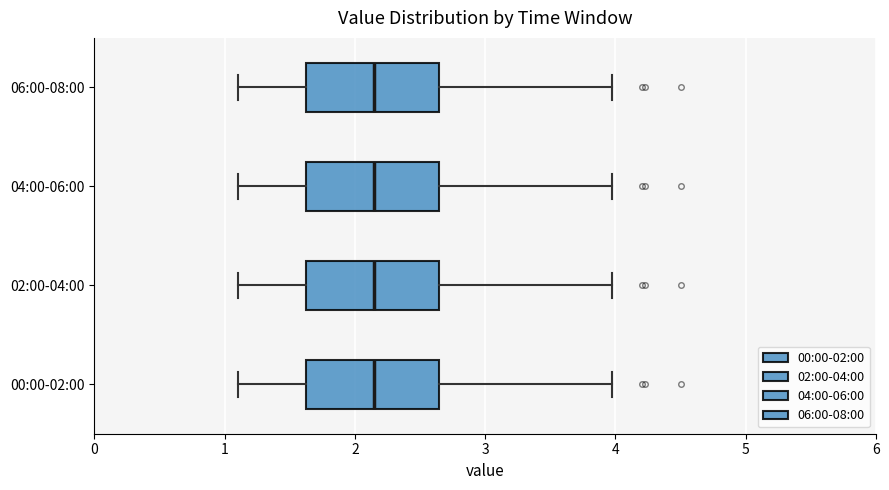

Reading bottom to top, transcribe this box plot: for each box, give where its median line is, the range the box spans, and where its two whiskers end, as read against the x-axis. The values are not printed on the chart, so give them approximately, as read against the axis.

00:00-02:00: median 2.2, box 1.6 to 2.6, whiskers 1.1 to 4.0
02:00-04:00: median 2.2, box 1.6 to 2.6, whiskers 1.1 to 4.0
04:00-06:00: median 2.2, box 1.6 to 2.6, whiskers 1.1 to 4.0
06:00-08:00: median 2.2, box 1.6 to 2.6, whiskers 1.1 to 4.0